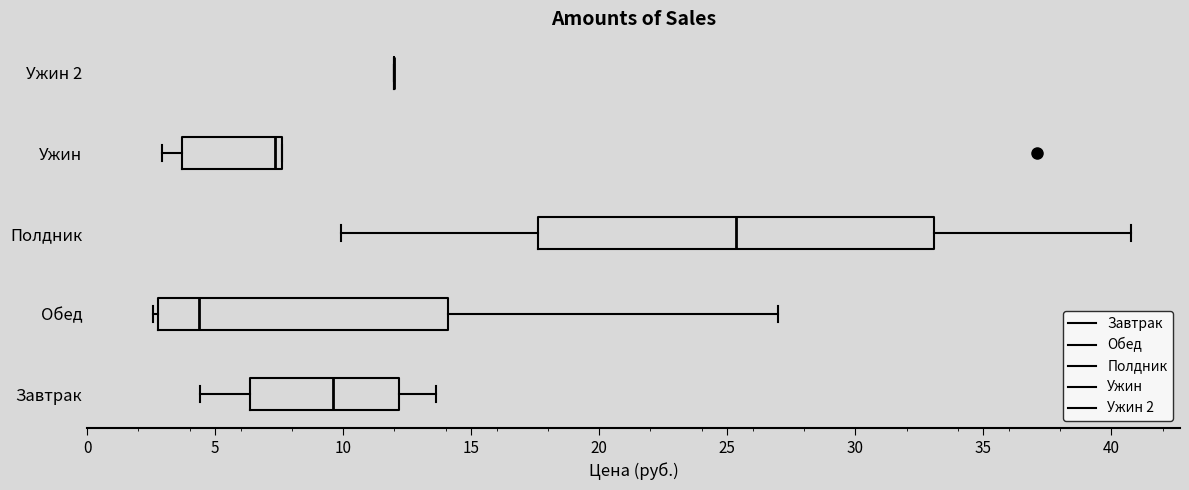

Reading bottom to top, read every box against the x-axis: the position of its median line, the range the box covers, and the ends of its whiskers. The values are not printed on the chart, so give them approximately, as read against the axis.

Завтрак: median 9.5, box 6.5 to 12.0, whiskers 4.5 to 13.5
Обед: median 4.5, box 3.0 to 14.0, whiskers 2.5 to 27.0
Полдник: median 25.5, box 17.5 to 33.0, whiskers 10.0 to 41.0
Ужин: median 7.5 (just left of the box's right edge), box 3.5 to 7.5, whiskers 3.0 to 7.5
Ужин 2: box collapsed to a line at 12.0, whiskers 12.0 to 12.0